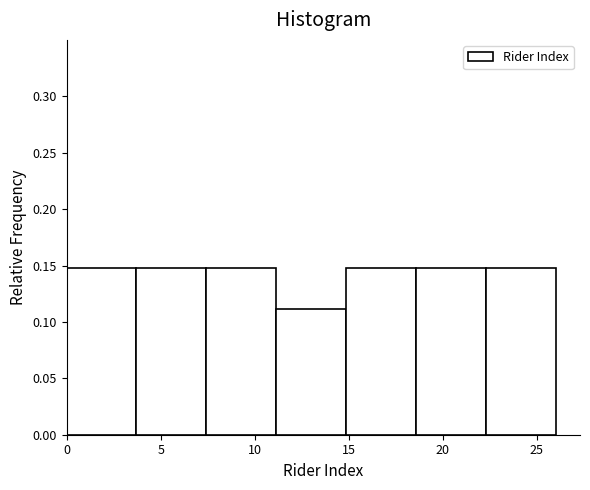

Reading left to right, transcribe this chart: for each bar, give the range it covers on the x-axis and its height. Neither the bar edges nor the heights are printed on the chart, so give them approximately, as read against the axes.

0.0 to 3.5: 0.15
3.5 to 7.5: 0.15
7.5 to 11.0: 0.15
11.0 to 15.0: 0.11
15.0 to 18.5: 0.15
18.5 to 22.5: 0.15
22.5 to 26.0: 0.15